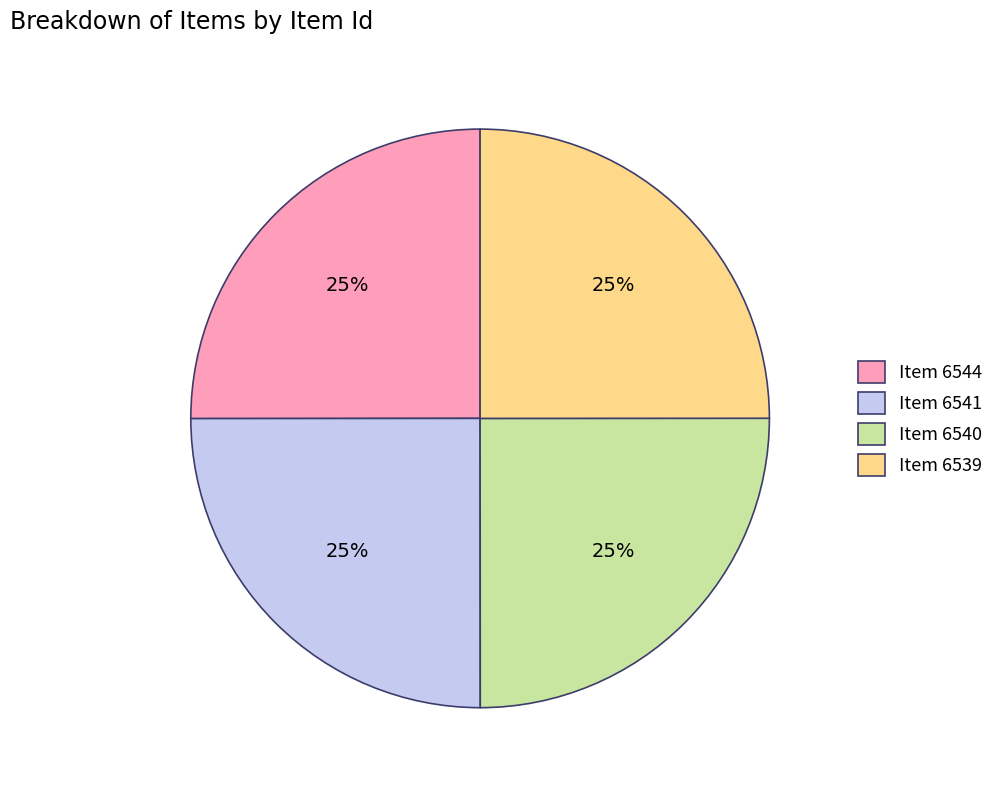

To the nearest percent, what percentage of the pie is Item 6539?

25%